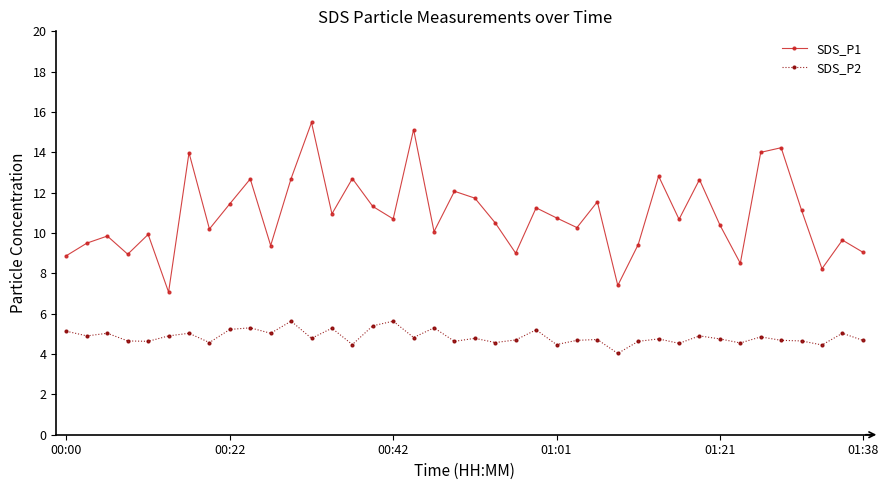

What are all the series names shown in the legend?

SDS_P1, SDS_P2